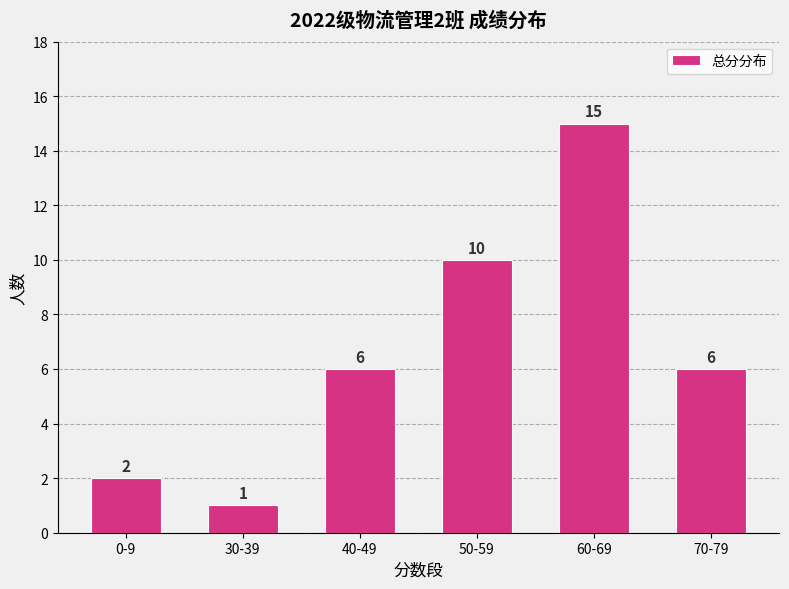

Is it true that the value at 70-79 is 4?

False